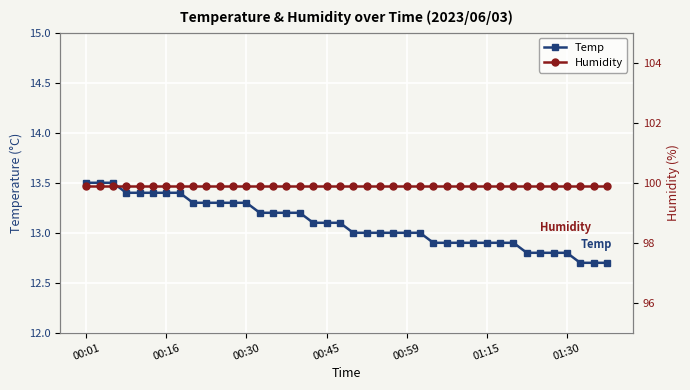

What are all the series names shown in the legend?

Temp, Humidity